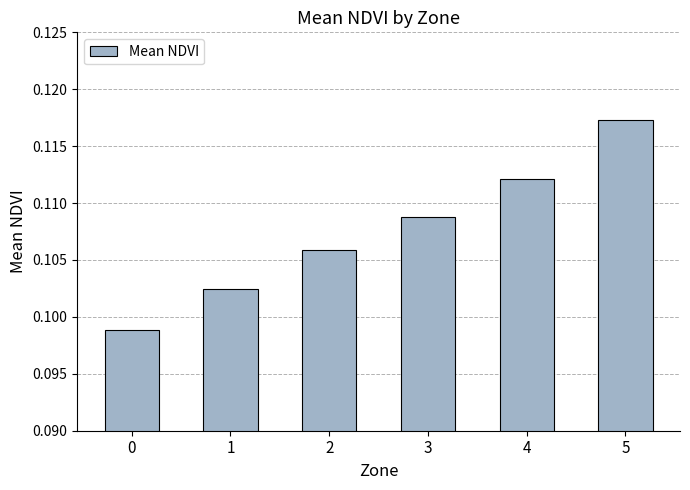

What is the sum of all values?

0.6